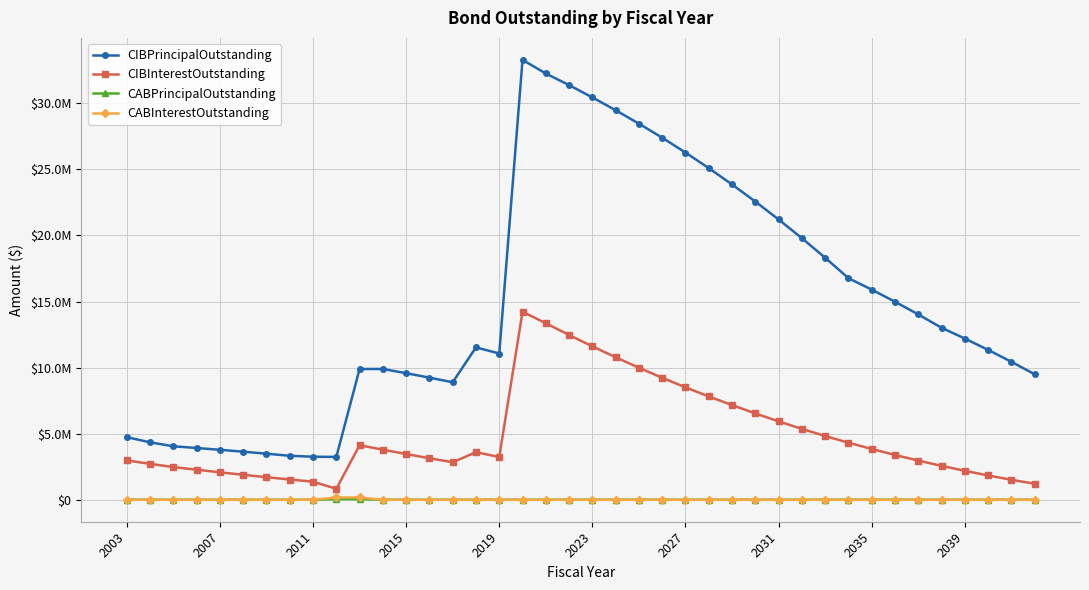

What are all the series names shown in the legend?

CIBPrincipalOutstanding, CIBInterestOutstanding, CABPrincipalOutstanding, CABInterestOutstanding